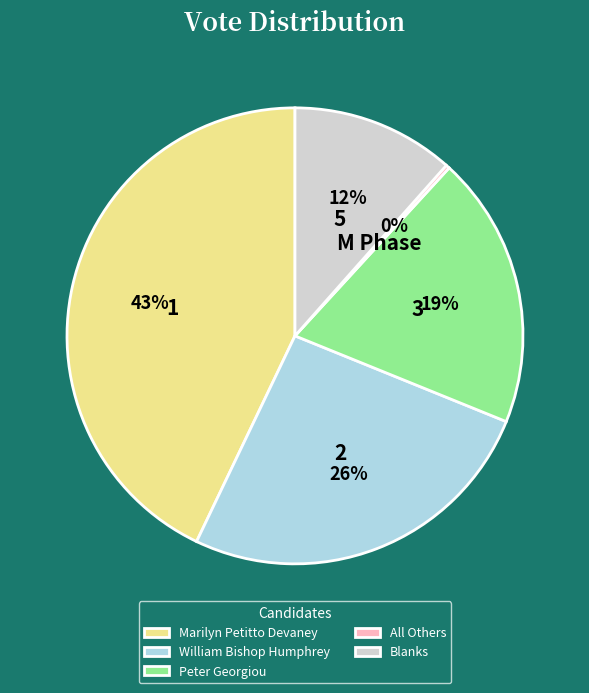

To the nearest percent, what portion does Blanks represent?

12%